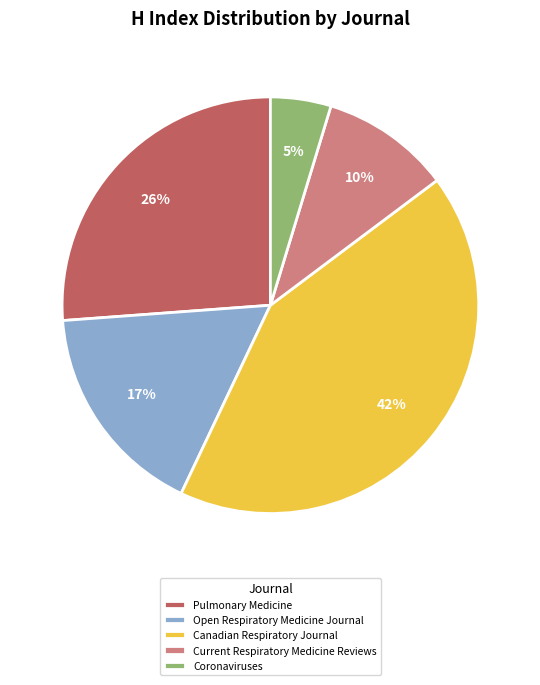

Does Canadian Respiratory Journal account for over 50% of the chart?

No